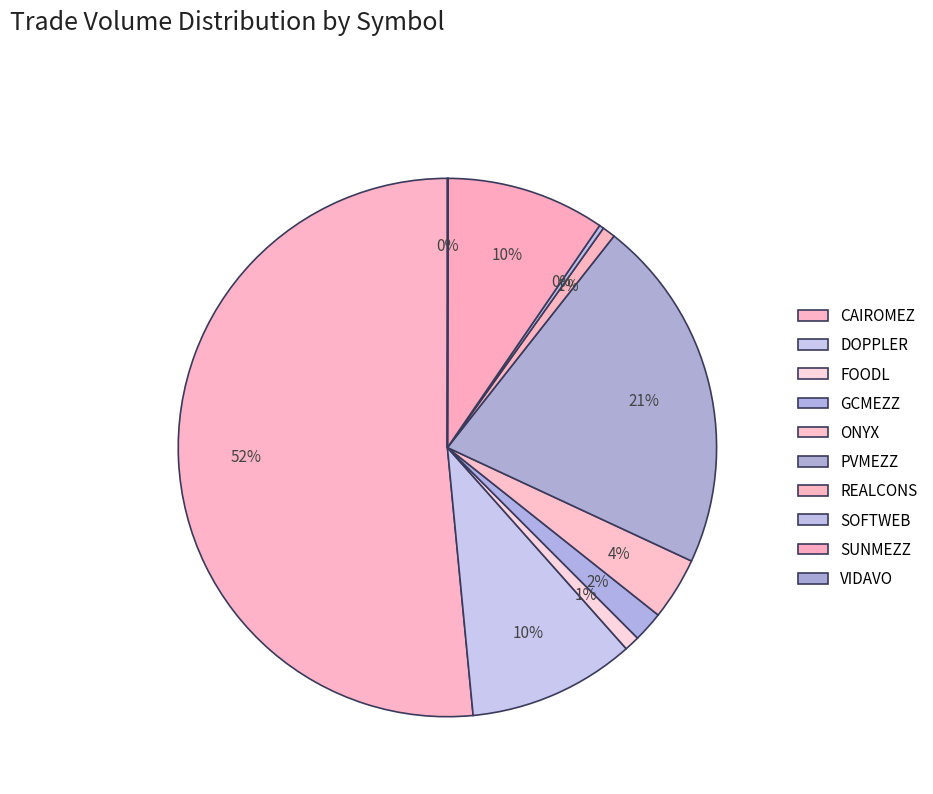

Rank the categories by value from highest to lowest.

CAIROMEZ, PVMEZZ, DOPPLER, SUNMEZZ, ONYX, GCMEZZ, FOODL, REALCONS, SOFTWEB, VIDAVO